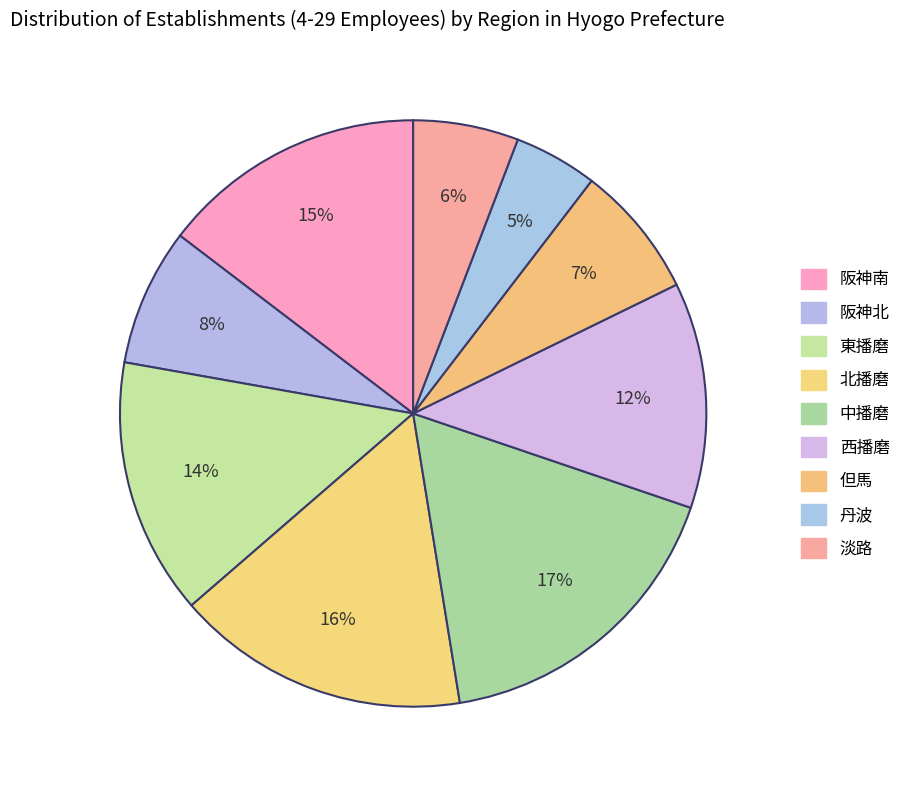

To the nearest percent, what portion does 北播磨 represent?

16%